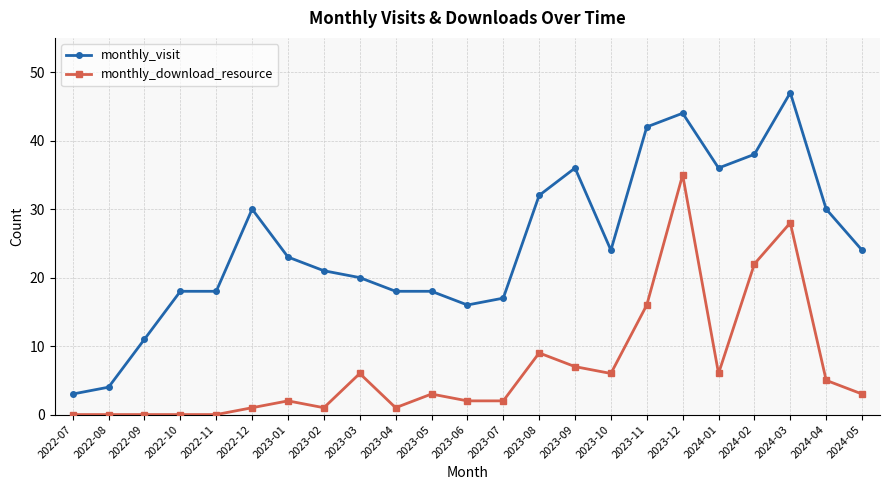

What is the difference between the second highest and second lowest values in the monthly_visit series?

40